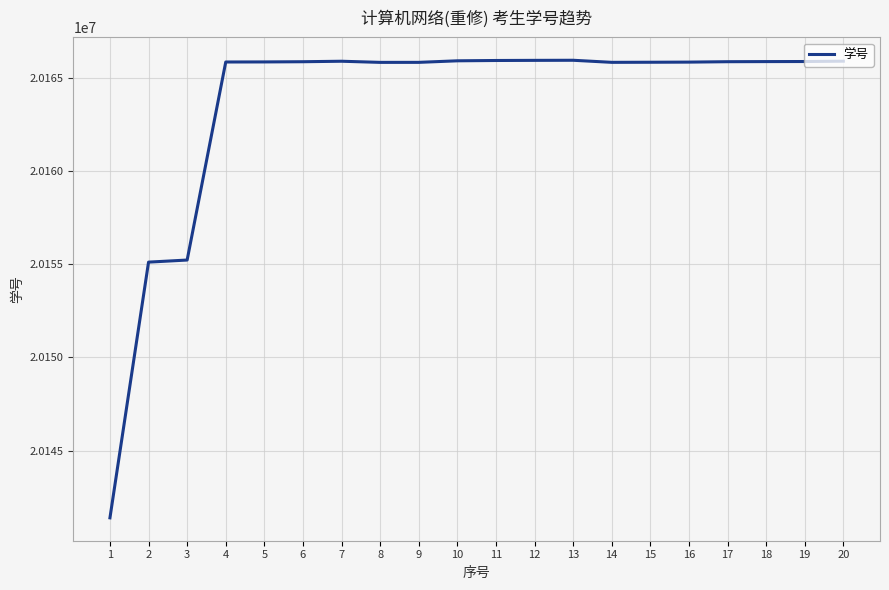

How many values are below 20165858?

10